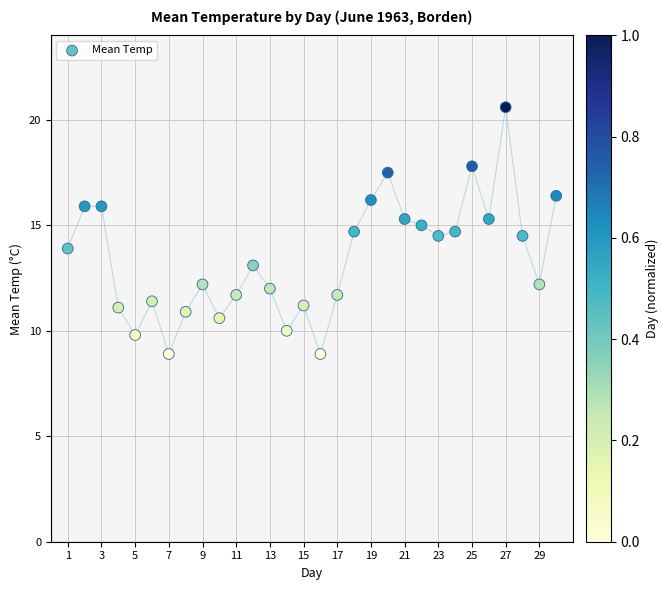

What is the range of Y values (max minus min)?

11.7